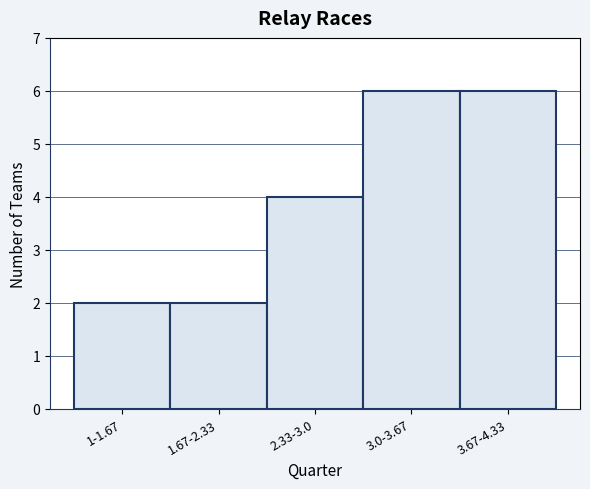

Reading right to left, transcribe all the data shown in this chart.

3.67-4.33=6	3.0-3.67=6	2.33-3.0=4	1.67-2.33=2	1-1.67=2